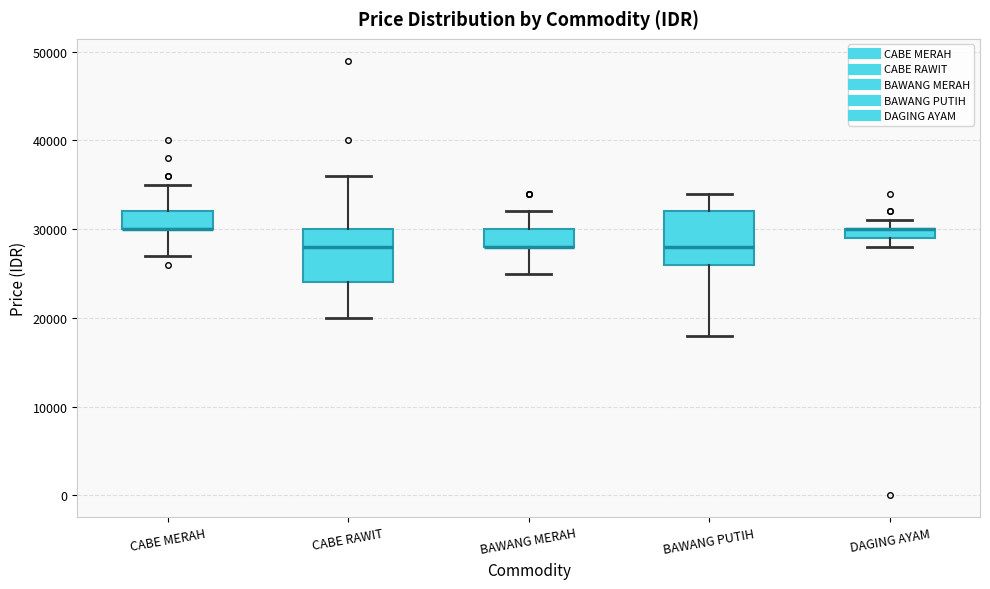

Where does the lower whisker of the box for CABE RAWIT end on the y-axis? The values are not printed on the chart, so give them approximately, as read against the axis.

20000